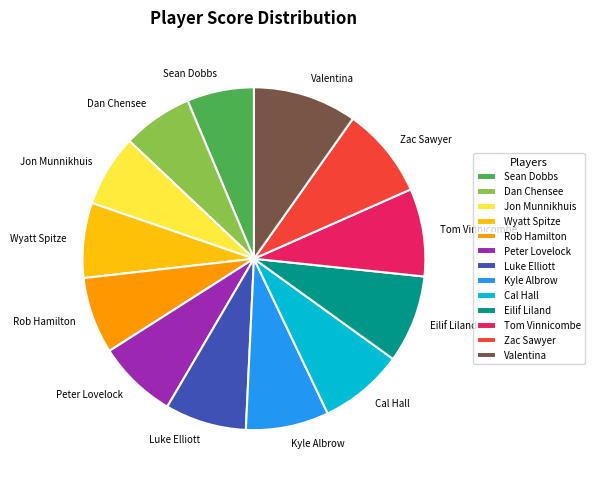

Which category has the biggest portion of the pie?

Valentina